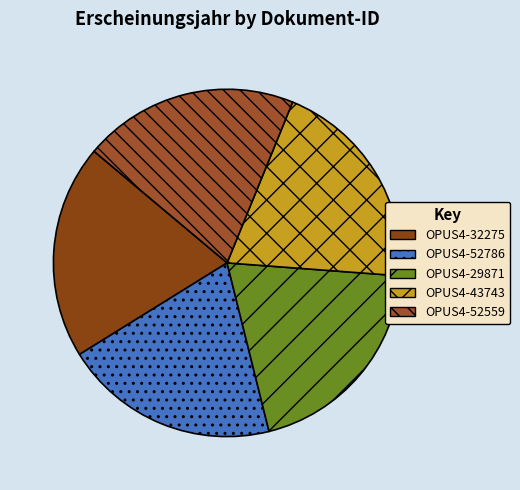

The OPUS4-52559 slice represents 20% of the pie. True or false?

True